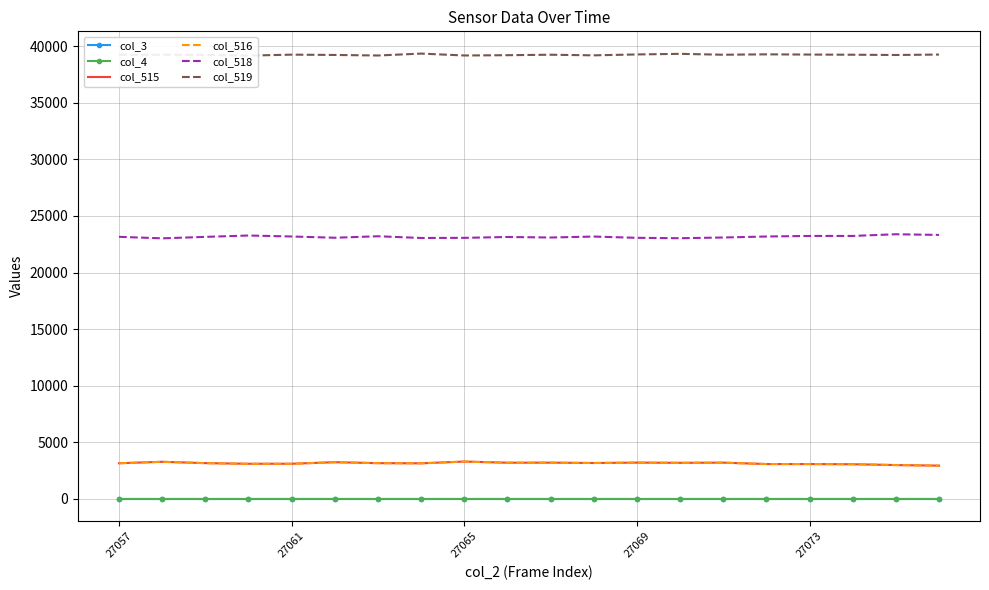

Reading left to right, what are all the values shown in this chart?

col_3: 0	0	0	0	0	0	0	0	0	0	0	0	0	0	0	0	0	0	0	0
col_4: 0	0	0	0	0	0	0	0	0	0	0	0	0	0	0	0	0	0	0	0
col_515: 3151	3278	3160	3103	3106	3242	3159	3144	3299	3197	3202	3172	3205	3187	3202	3080	3079	3064	2989	2938
col_516: 3151	3277	3160	3100	3103	3242	3159	3143	3298	3196	3201	3172	3205	3186	3201	3080	3078	3063	2989	2938
col_518: 23152	23019	23149	23269	23182	23073	23204	23051	23062	23139	23093	23177	23065	23030	23093	23181	23231	23231	23380	23321
col_519: 39232	39238	39226	39163	39247	39220	39172	39340	39174	39199	39240	39186	39265	39318	39240	39274	39255	39240	39217	39255